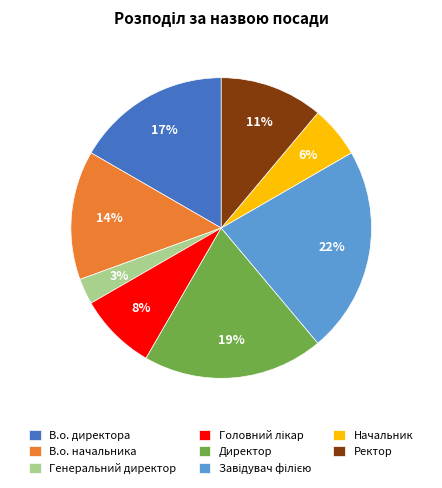

Is there a majority slice in this chart?

No